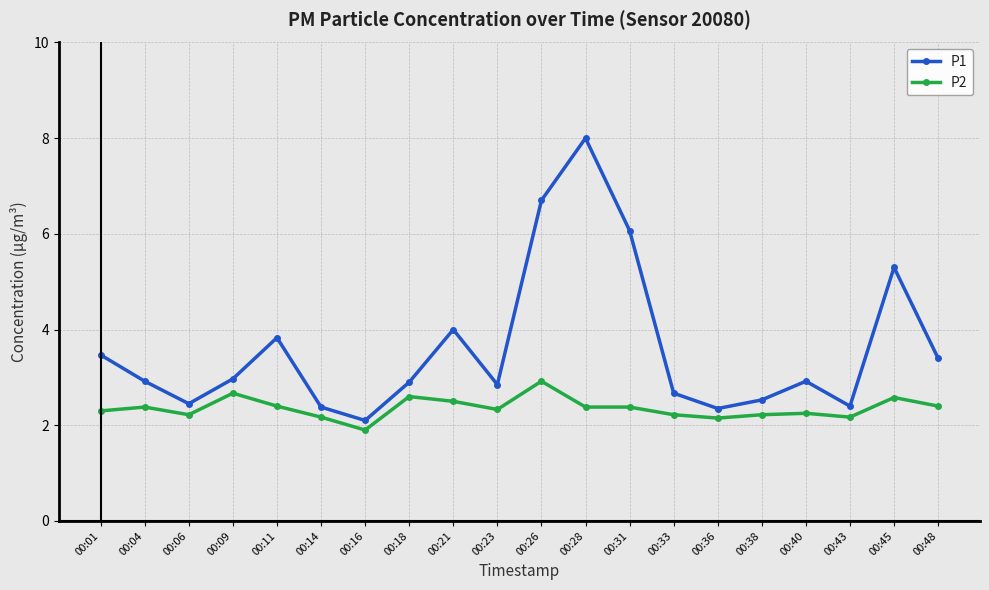

Is it true that P1 equals 6.7 at 00:26?

True